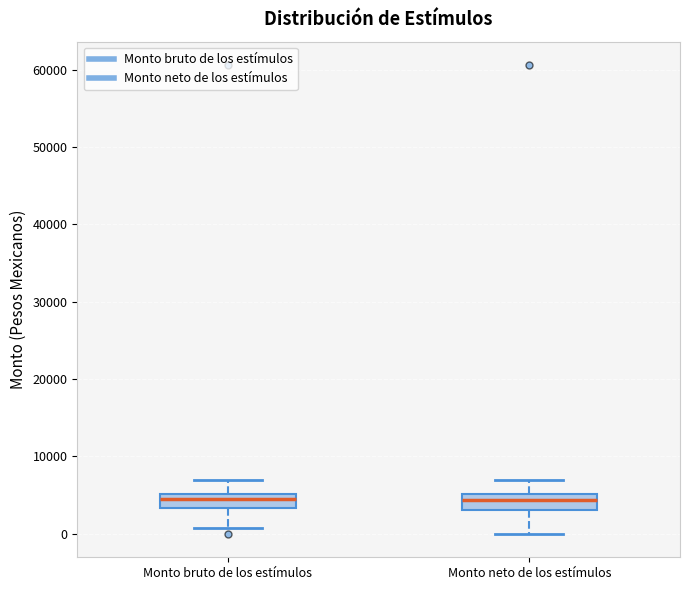

Reading left to right, read every box against the y-axis: the position of its median line, the range the box covers, and the ends of its whiskers. The values are not printed on the chart, so give them approximately, as read against the axis.

Monto bruto de los estímulos: median 4000, box 3000 to 5000, whiskers 1000 to 7000
Monto neto de los estímulos: median 4000, box 3000 to 5000, whiskers 0 to 7000